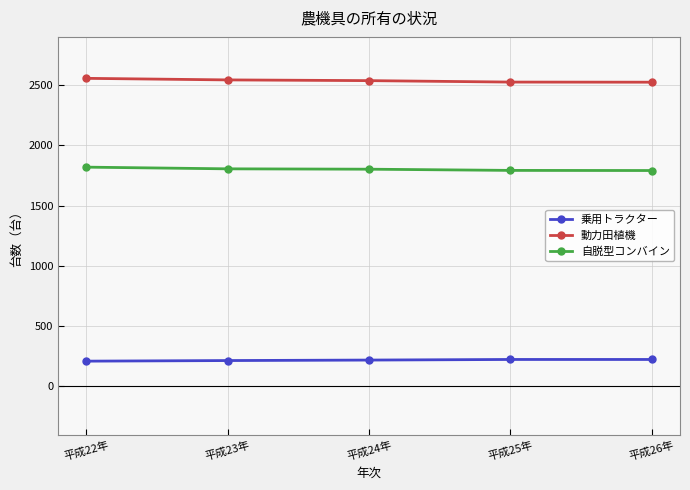

What is the sum of all 乗用トラクター values?

1087